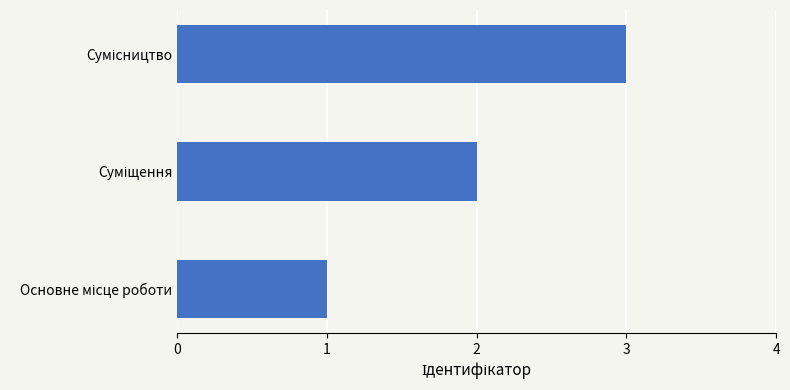

What is the maximum value shown in the chart?

3